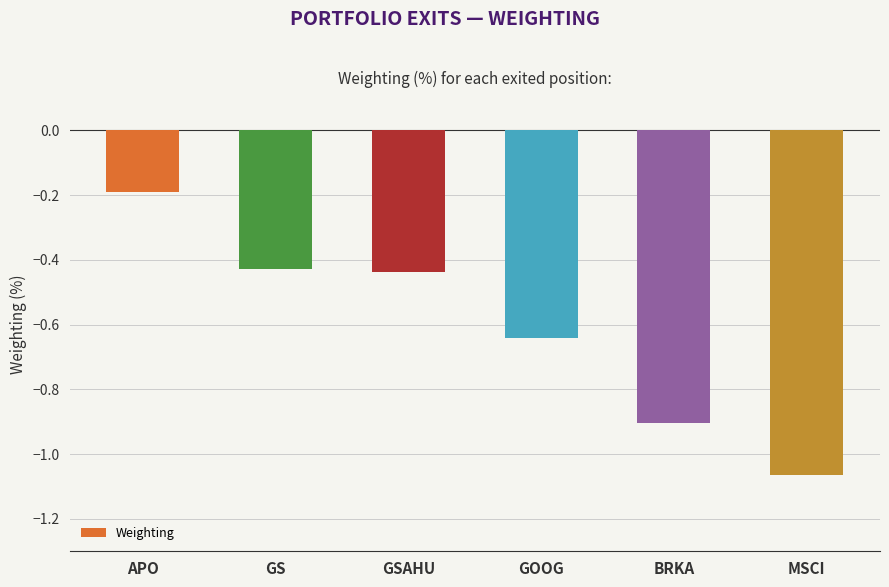

At which category does the chart reach its peak across all series?

APO